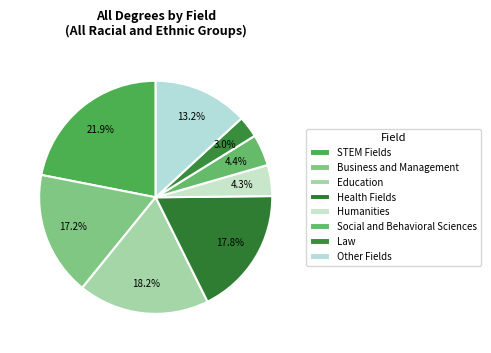

Do Humanities and Education together represent more than half of the pie?

No